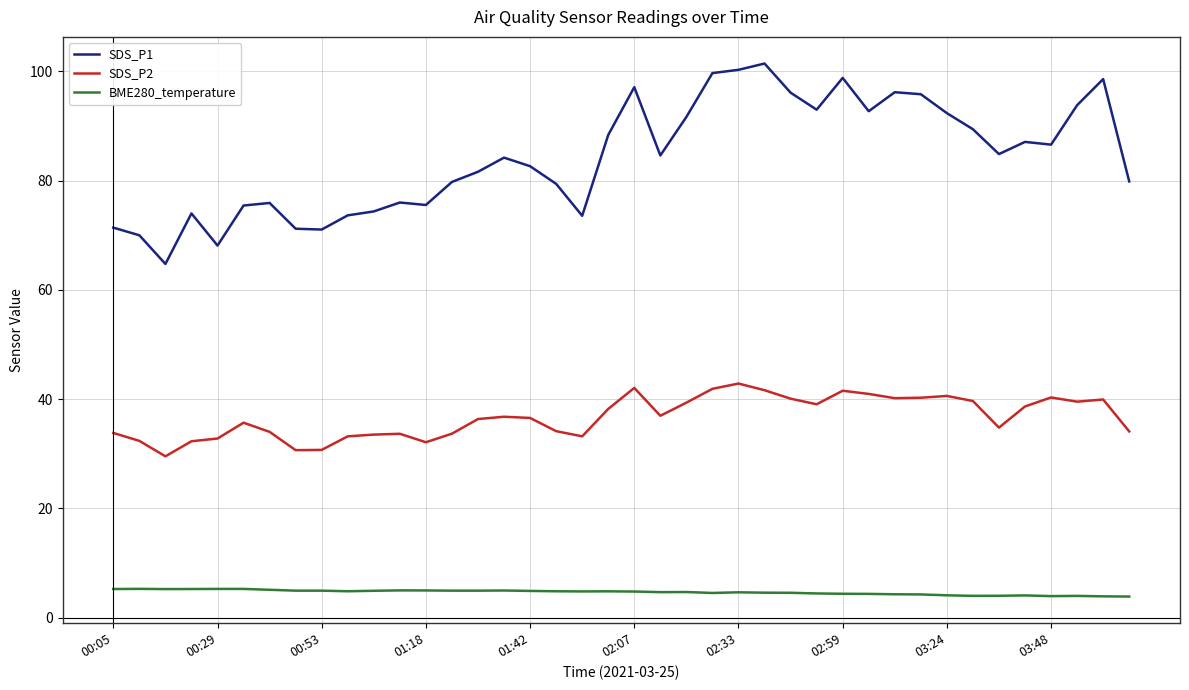

Which series has the largest range (max minus min)?

SDS_P1